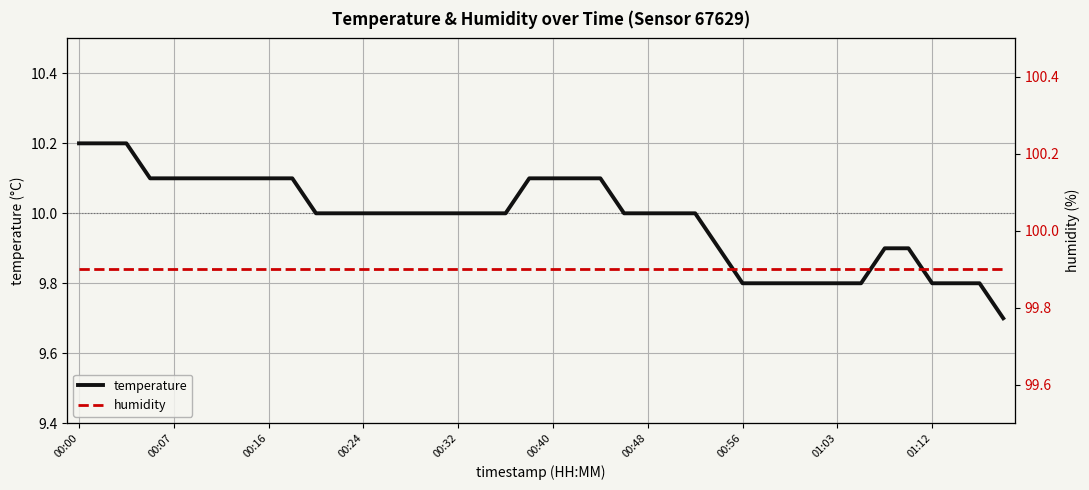

At how many categories does at least one series exceed 28?

40